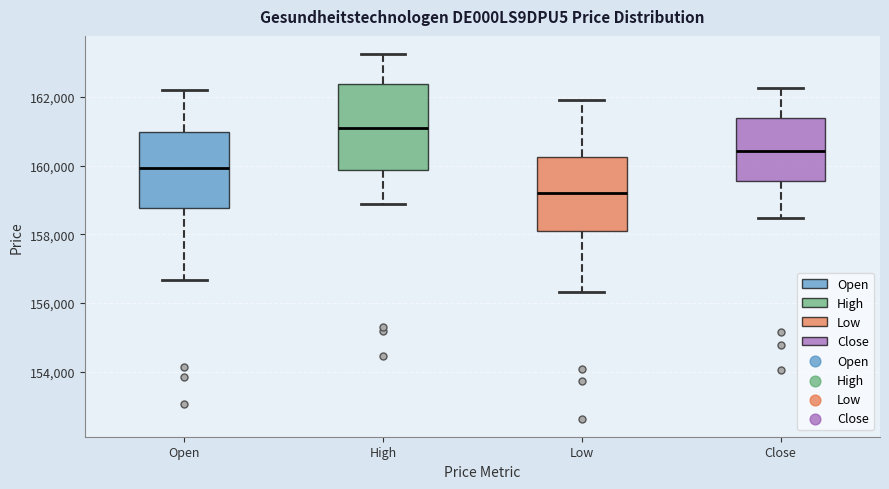

Comparing the boxes themselves (not the whiskers), which one is the tallest?

High